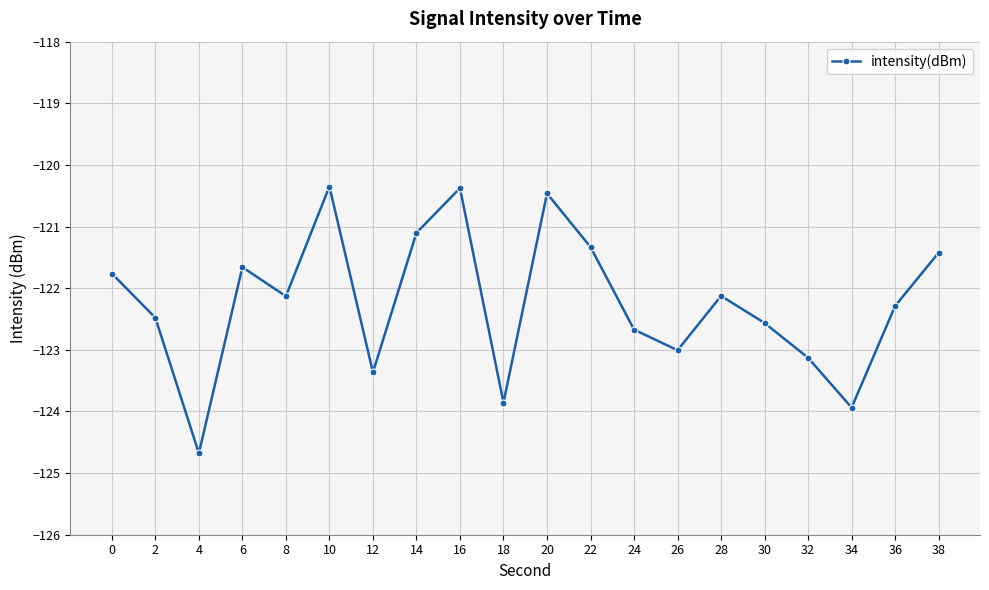

What is the smallest value displayed?

-124.7